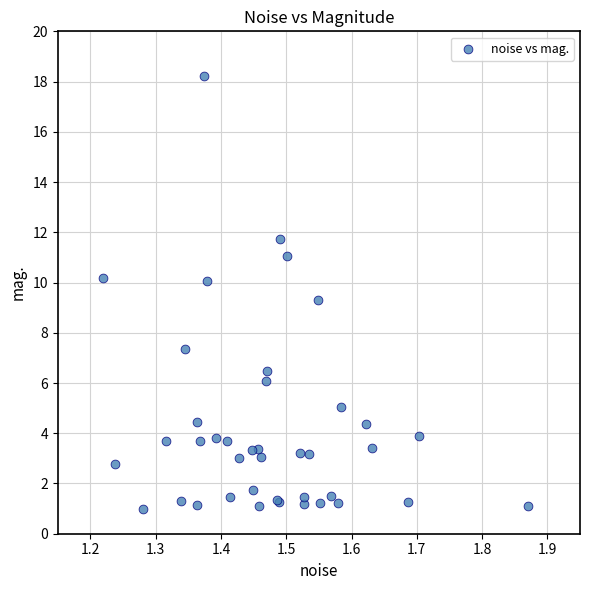

What Y value in the scatter plot is closest to 9?

9.3